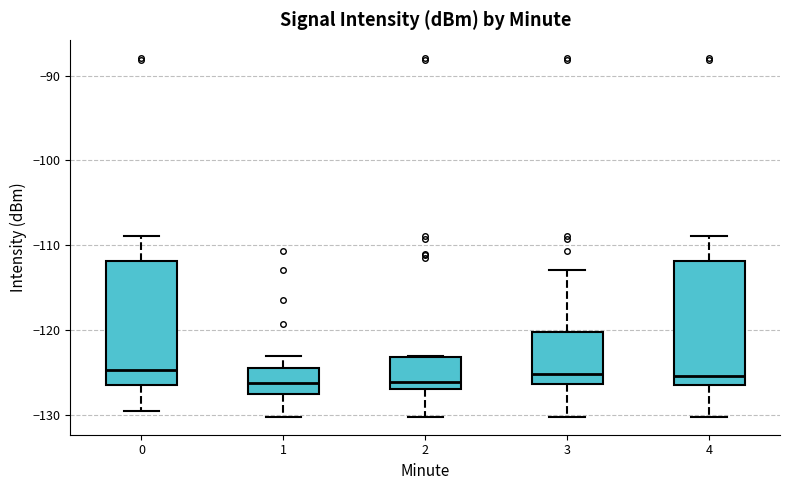

Where does the upper whisker of the box at x = 0 end on the y-axis? The values are not printed on the chart, so give them approximately, as read against the axis.

-109